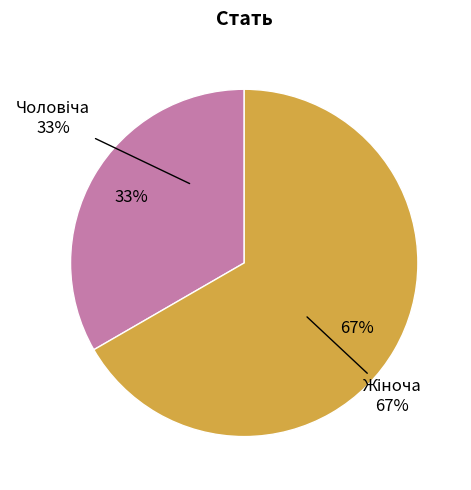

Rank the categories by value from lowest to highest.

Чоловіча, Жіноча